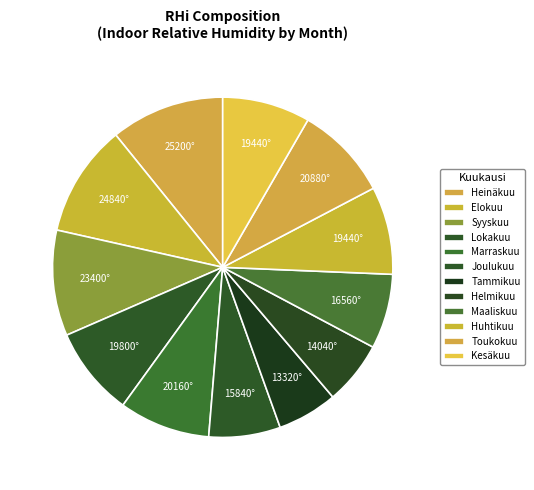

Is it true that Syyskuu is 10% of the pie?

True